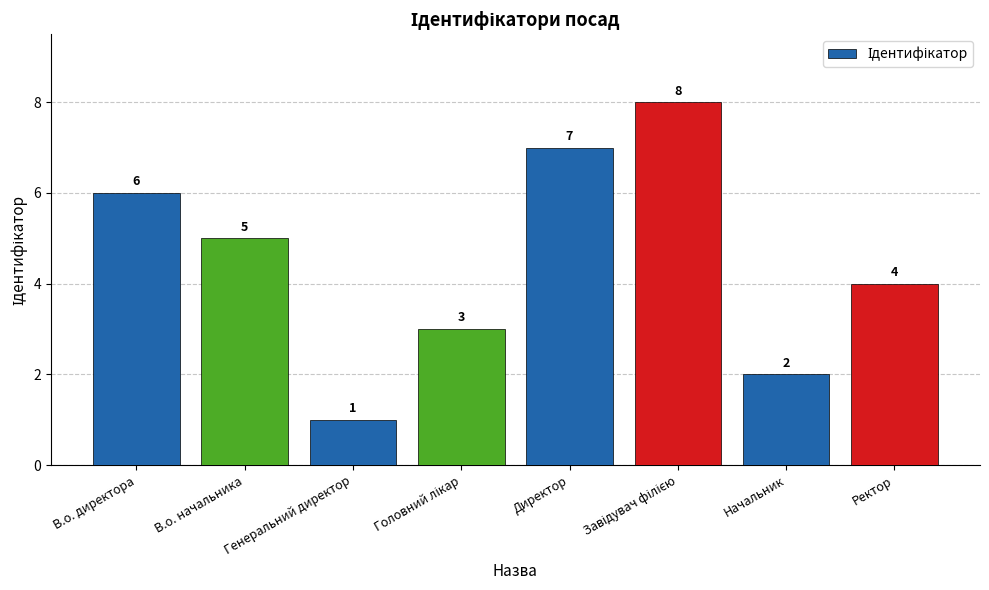

True or false: the data shows 1 at Генеральний директор.

True